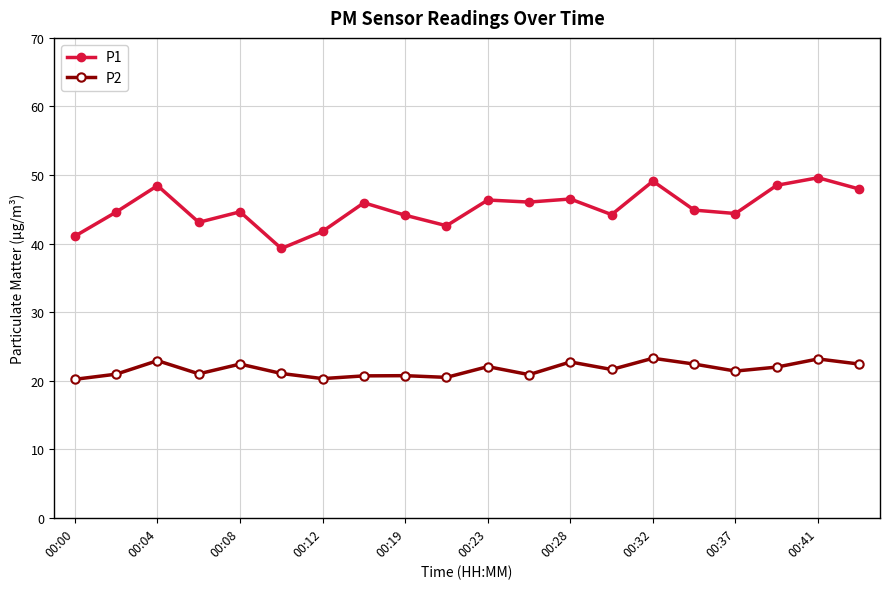

In P2, how many points are higher than both neighbors (excluding endpoints)?

7